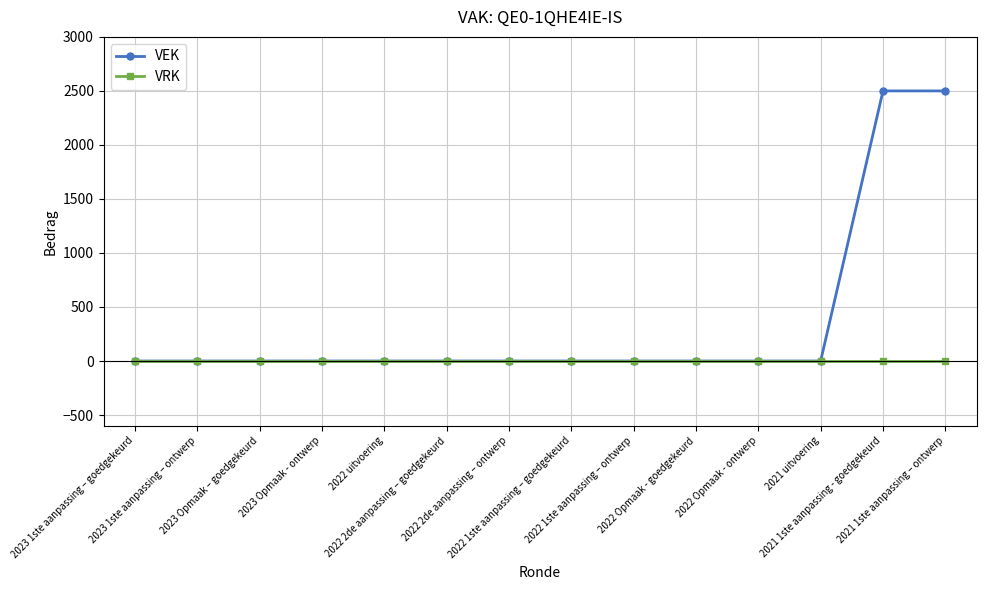

Reading left to right, transcribe all the data shown in this chart.

VEK: 0	0	0	0	0	0	0	0	0	0	0	0	2500	2500
VRK: 0	0	0	0	0	0	0	0	0	0	0	0	0	0